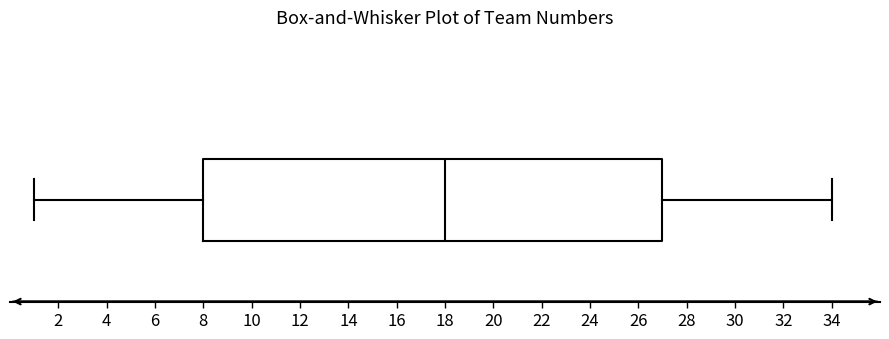

Read this box plot against the x-axis: the position of the median line, the range covered by the box, and the ends of both whiskers. The values are not printed on the chart, so give them approximately, as read against the axis.

median 18, box 8 to 27, whiskers 1 to 34